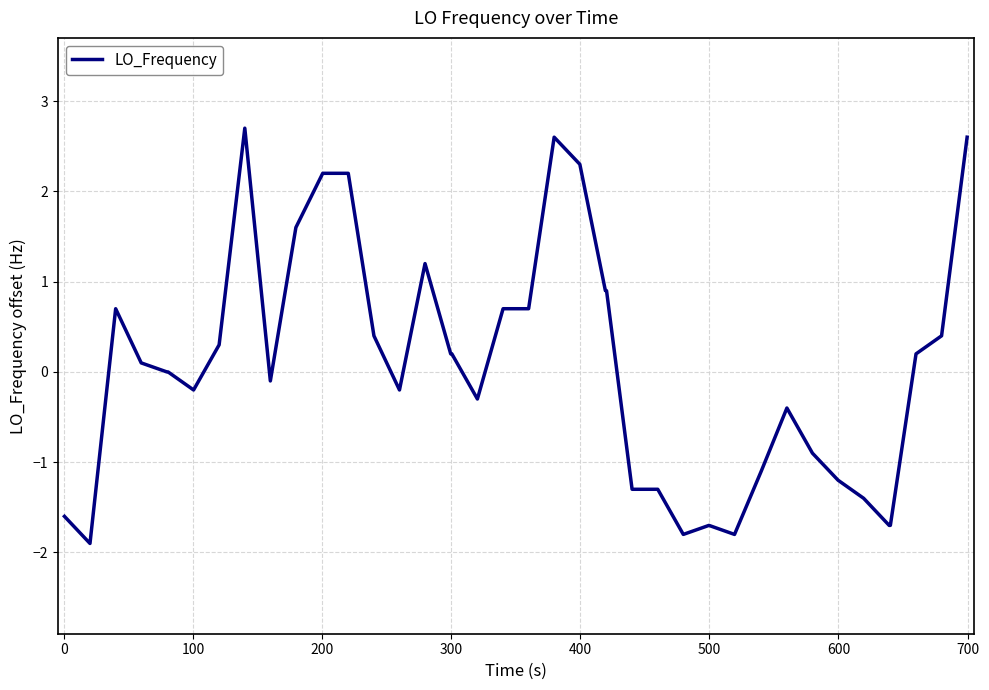

What is the maximum value shown in the chart?

2.7